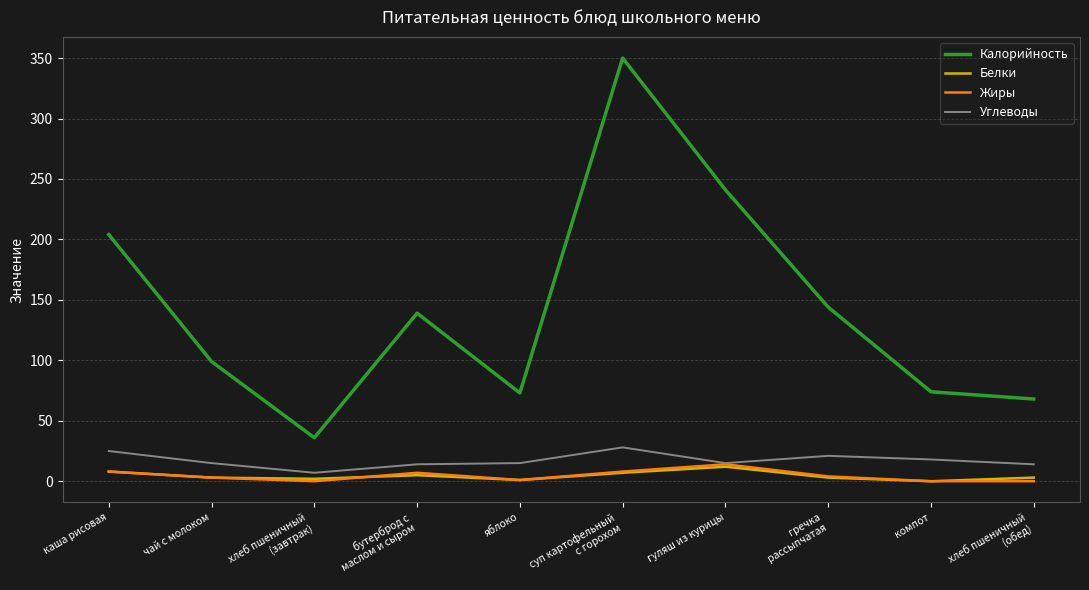

What is the total value across all series at гречка
рассыпчатая?

172